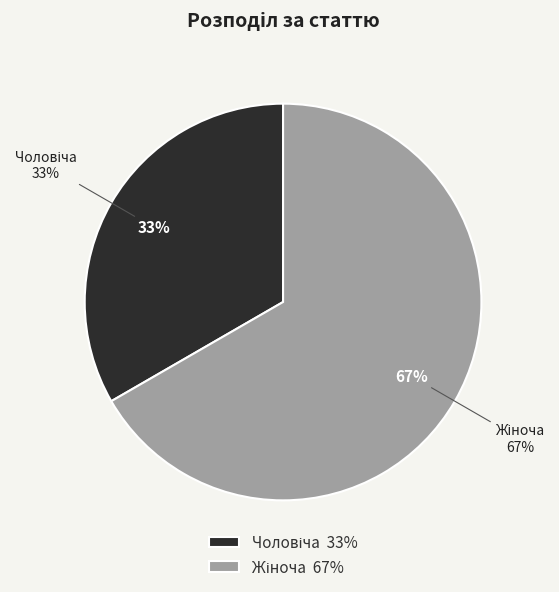

To the nearest percent, what percentage of the pie is Жіноча?

67%